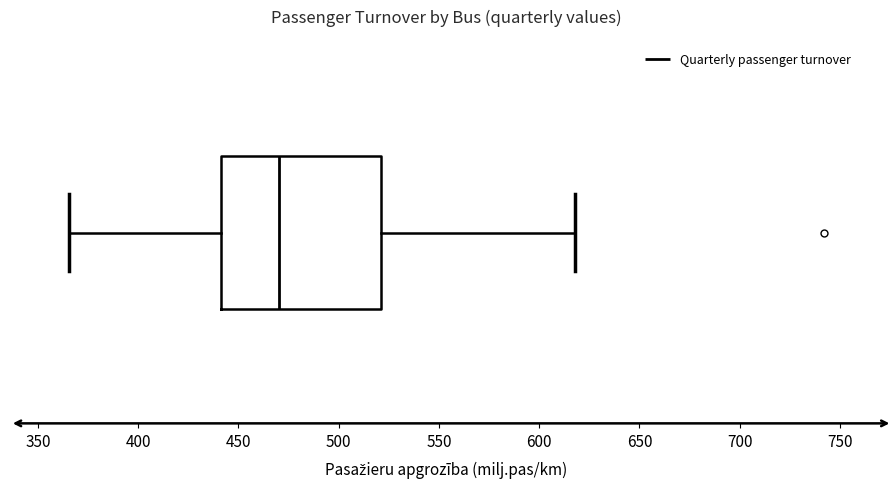

Transcribe this box plot: give where the median line is, the range the box spans, and where the two whiskers end, as read against the x-axis. The values are not printed on the chart, so give them approximately, as read against the axis.

median 470, box 440 to 520, whiskers 365 to 620